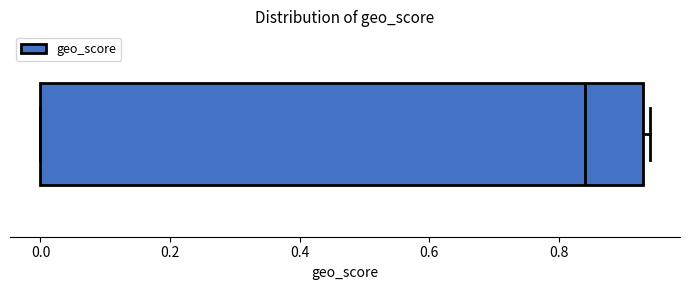

Where is the right edge of the box on the x-axis? The values are not printed on the chart, so give them approximately, as read against the axis.

0.94